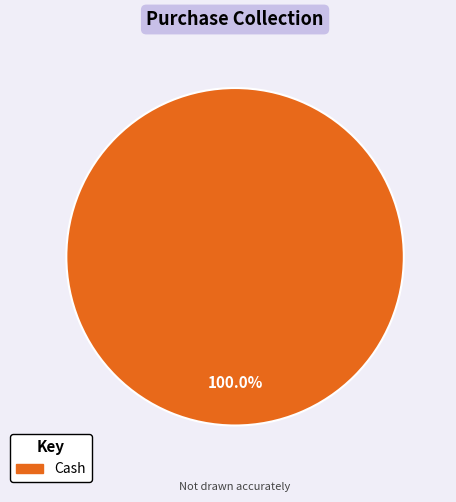

Count the number of slices in the pie.

1